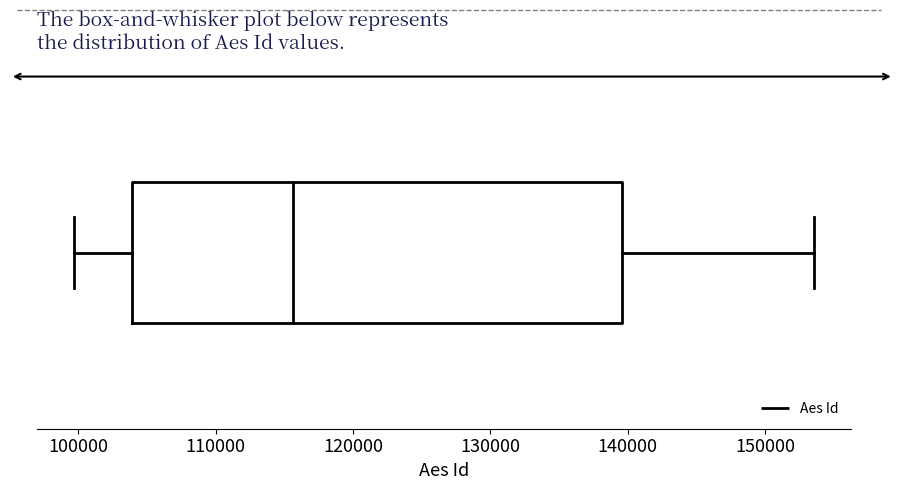

Read this box plot against the x-axis: the position of the median line, the range covered by the box, and the ends of both whiskers. The values are not printed on the chart, so give them approximately, as read against the axis.

median 116000, box 104000 to 140000, whiskers 100000 to 154000